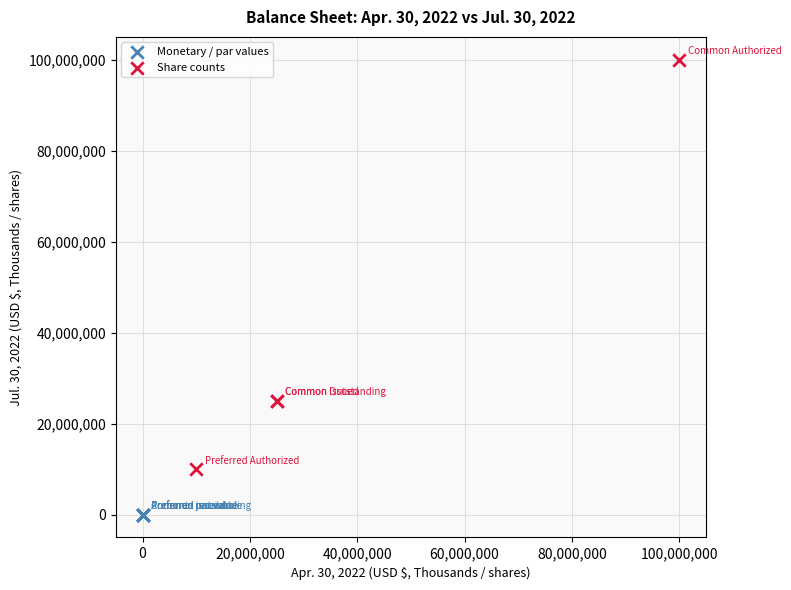

Which series has the largest Y range (max minus min)?

Share counts